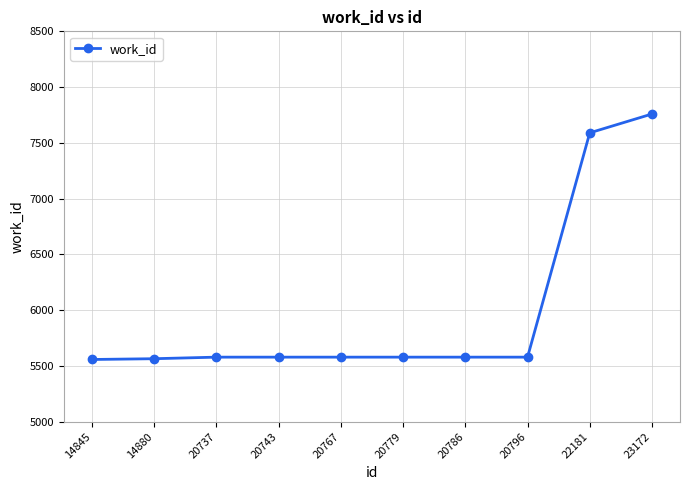

What is the greatest value displayed?

7759